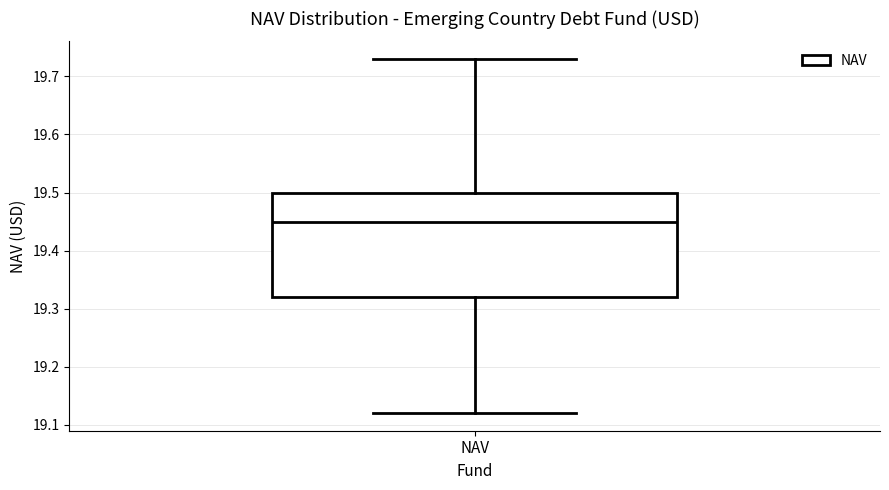

Read this box plot against the y-axis: the position of the median line, the range covered by the box, and the ends of both whiskers. The values are not printed on the chart, so give them approximately, as read against the axis.

median 19.45, box 19.32 to 19.50, whiskers 19.12 to 19.73